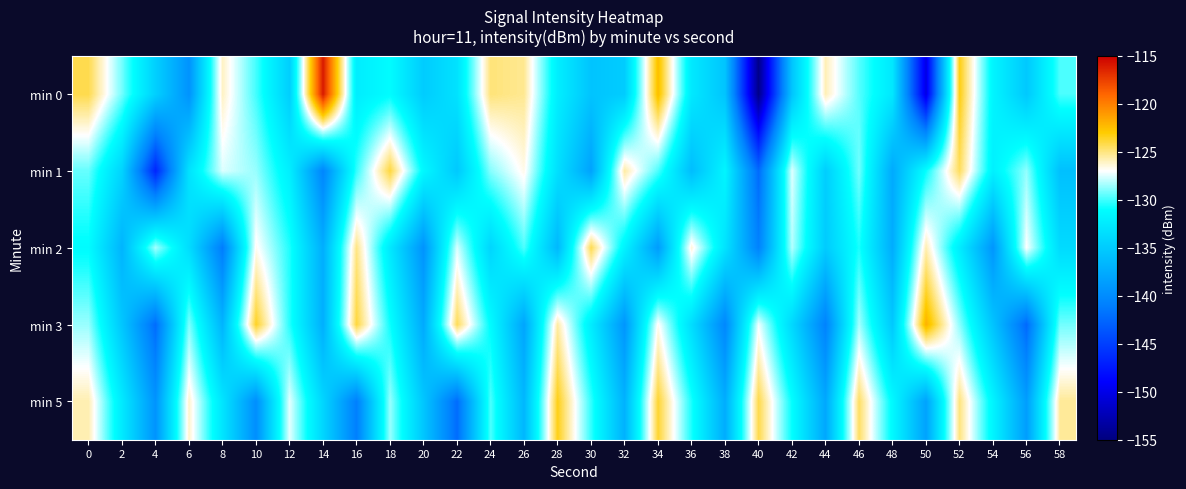

Which series changed the most between 30 and 48?

min 2